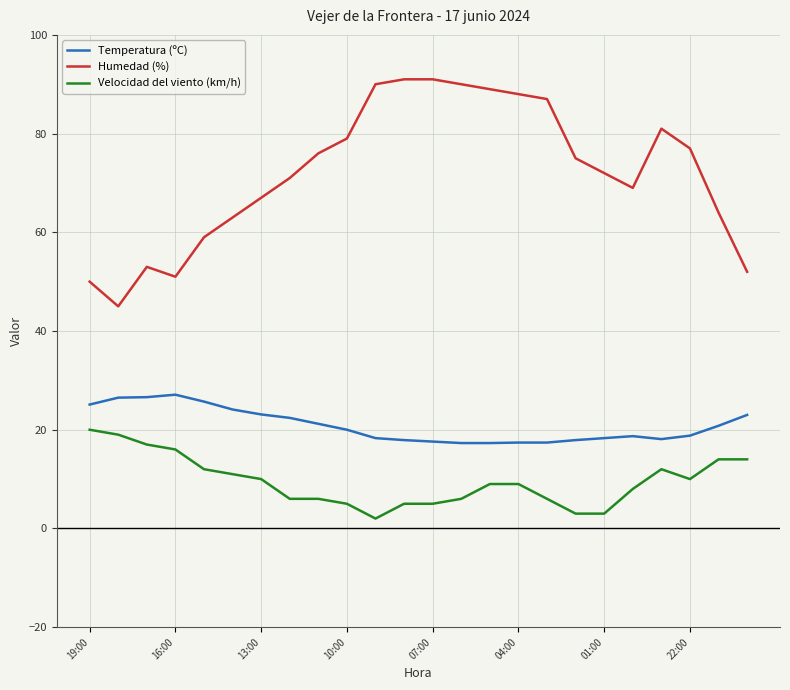

Which series has the widest spread of values?

Humedad (%)